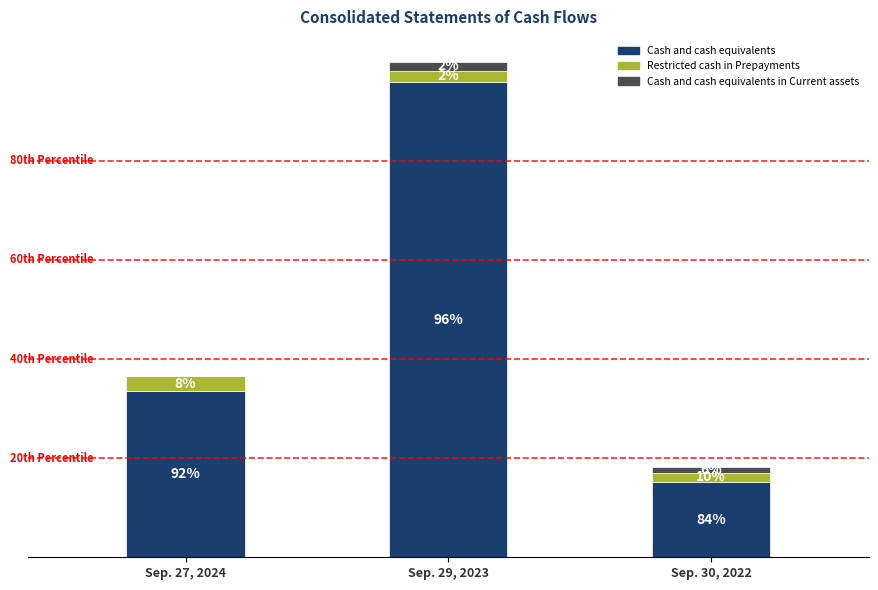

Does the chart contain stacked bars?

Yes